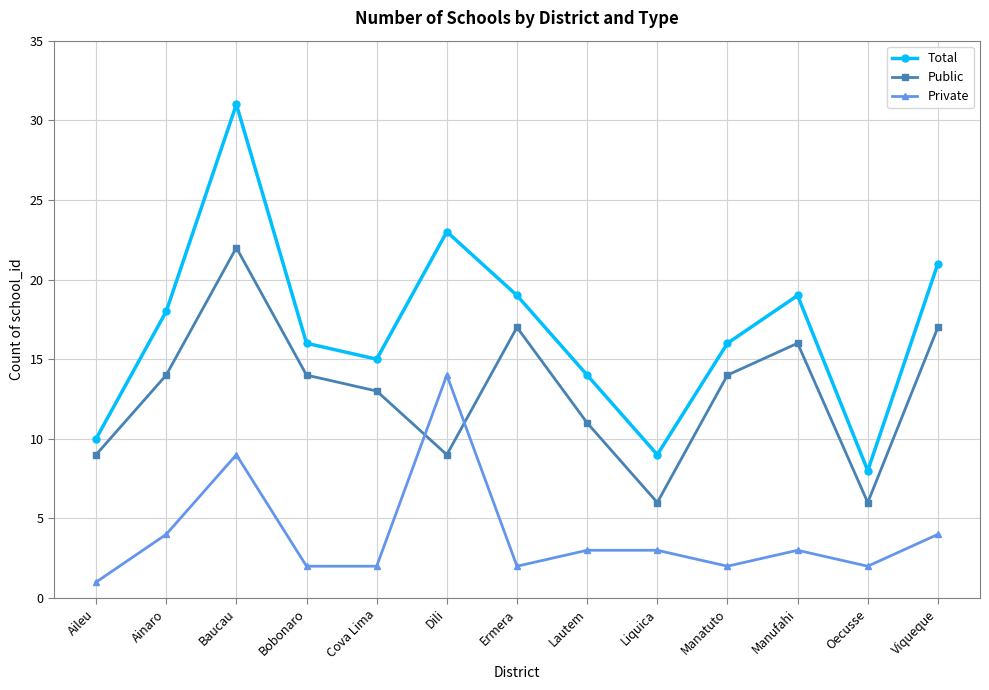

At which label does Total first exceed 16?

Ainaro